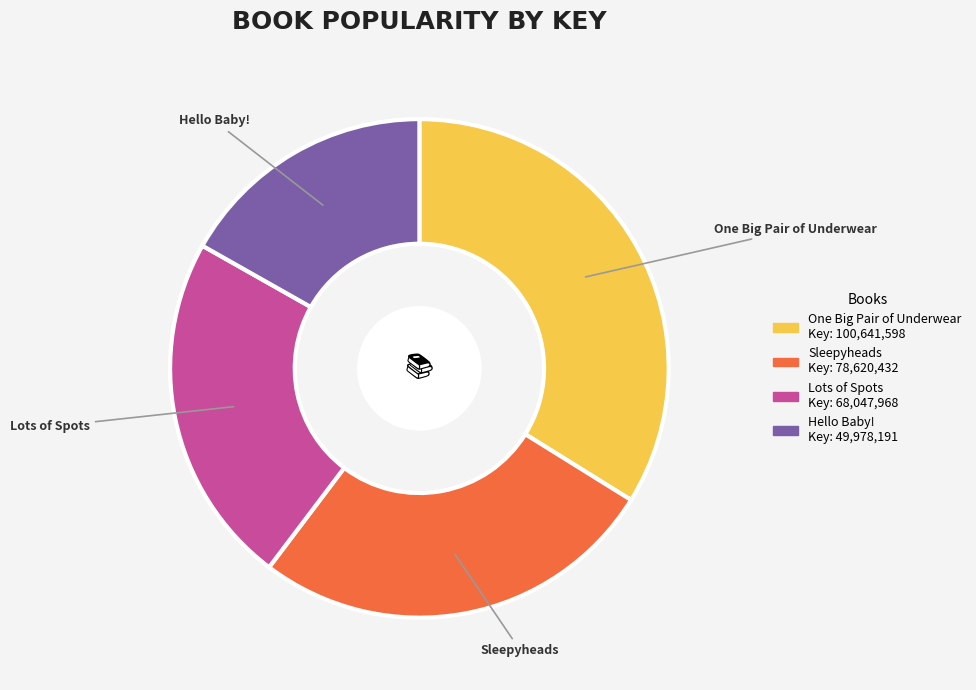

Approximately how many times larger is the value at One Big Pair of Underwear compared to Sleepyheads?

1.3